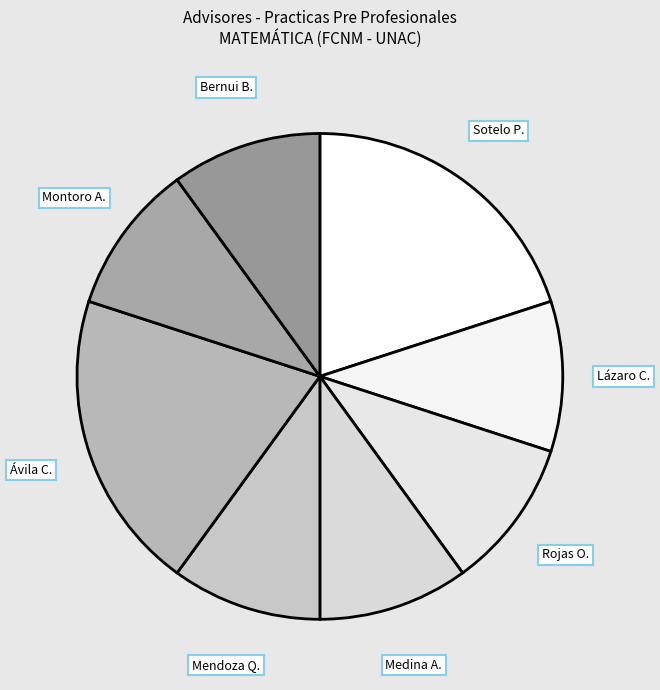

Is it true that Montoro A. is 10% of the pie?

True